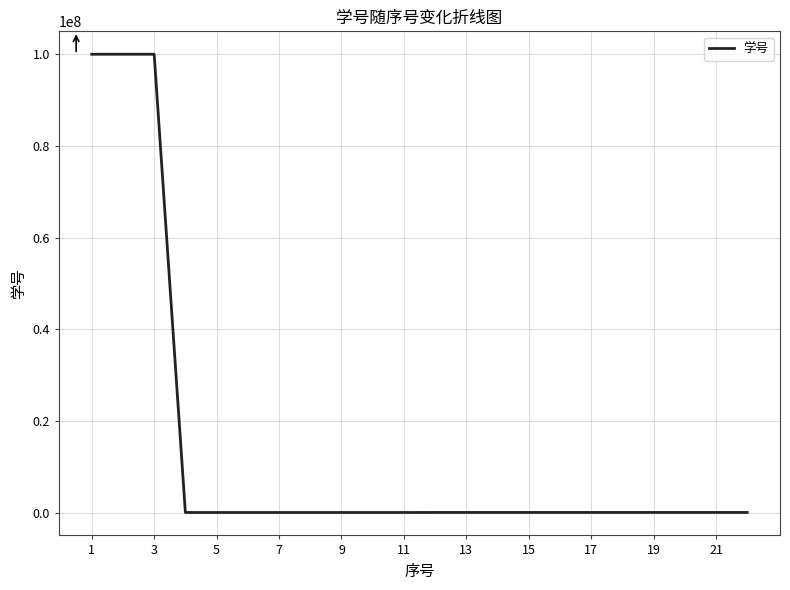

What is the greatest value displayed?

100010024